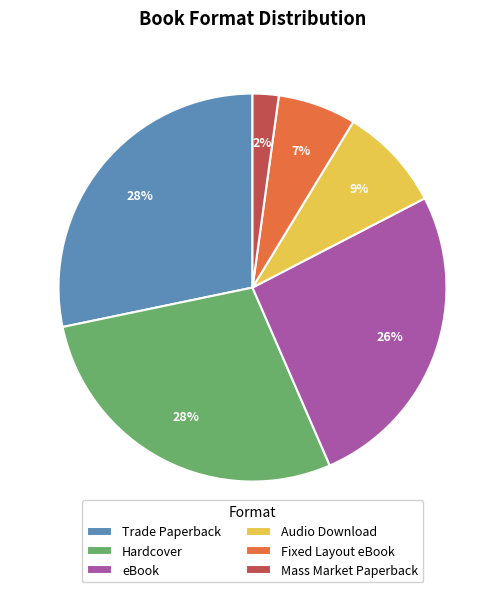

To the nearest percent, what is the average slice percentage?

17%